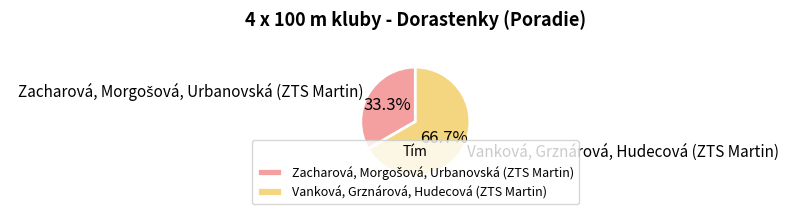

How many slices are in this pie chart?

2